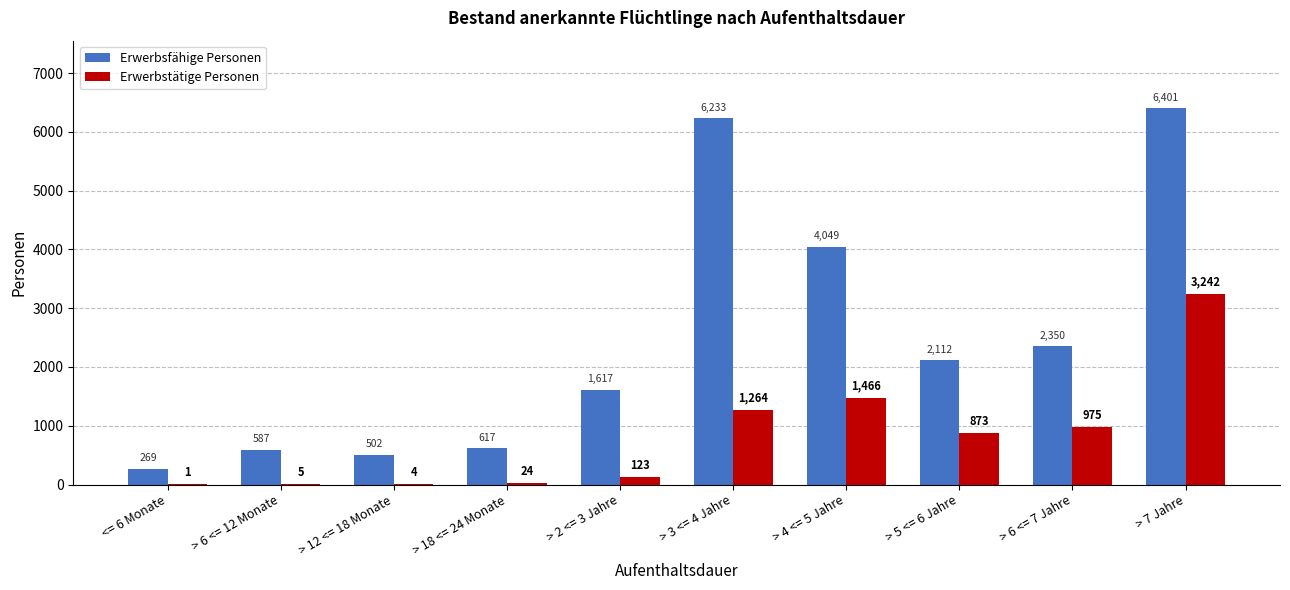

What is the total value across all series at > 7 Jahre?

9643